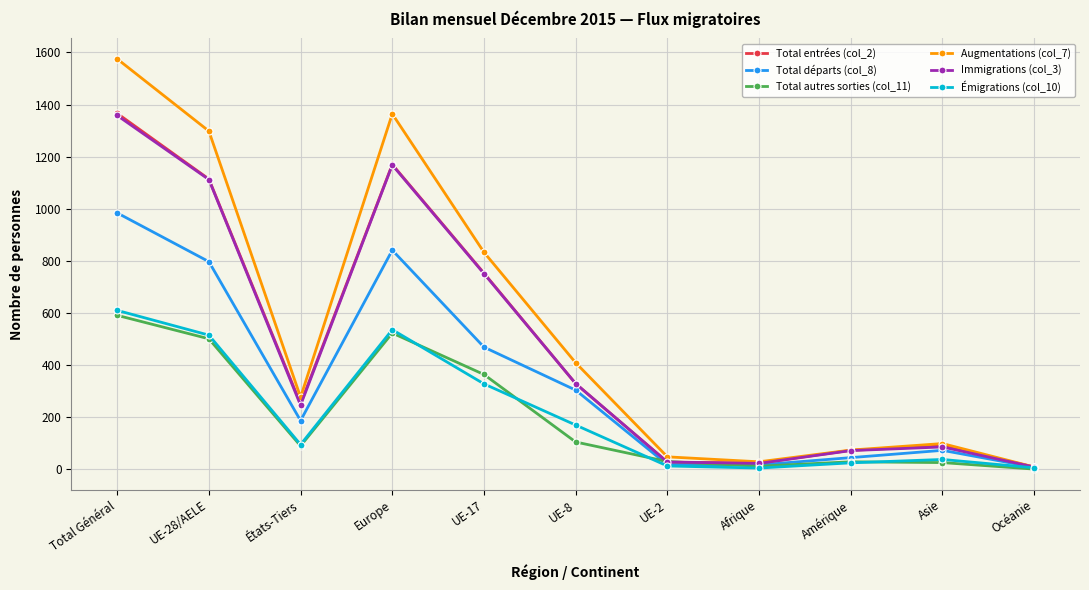

What is the label of the 8th point from the right?

Europe